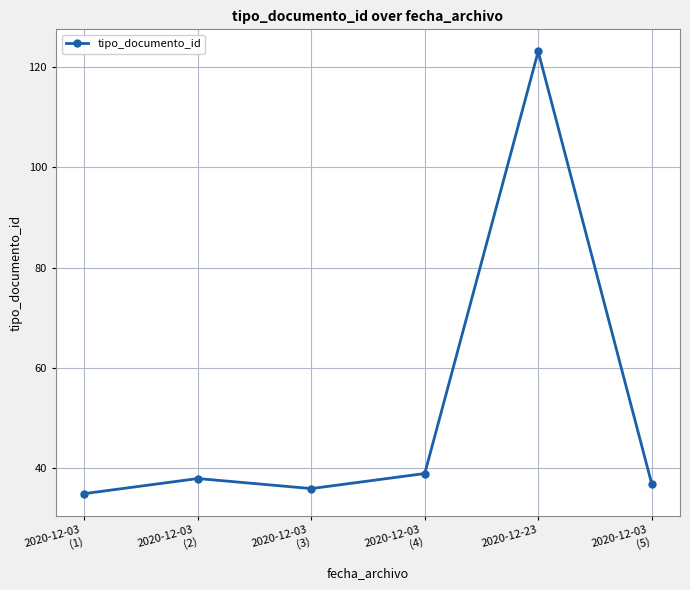

At which label is the value closest to 79?

2020-12-03
(4)